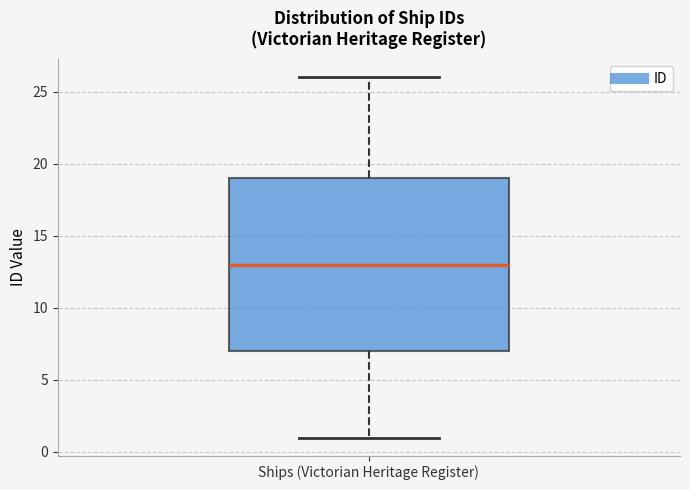

Where does the upper whisker of the box for Ships (Victorian Heritage Register) end on the y-axis? The values are not printed on the chart, so give them approximately, as read against the axis.

26